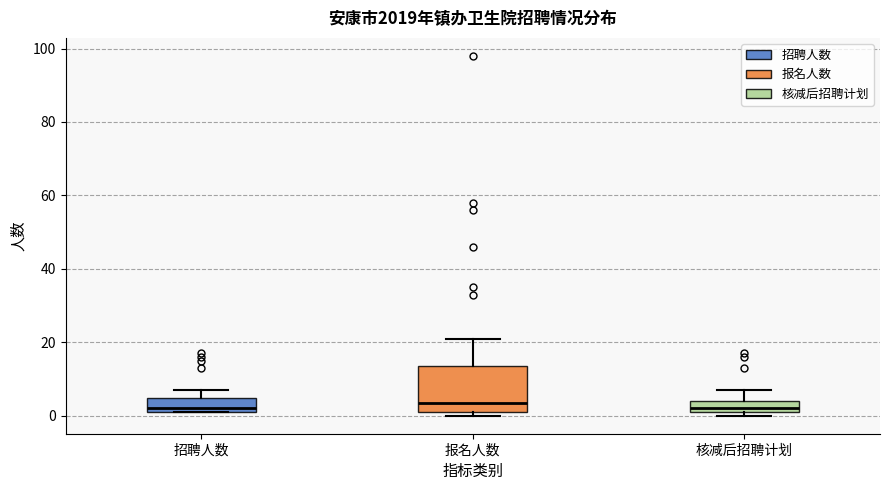

Which box is the tallest, from its lower edge to its upper edge?

报名人数